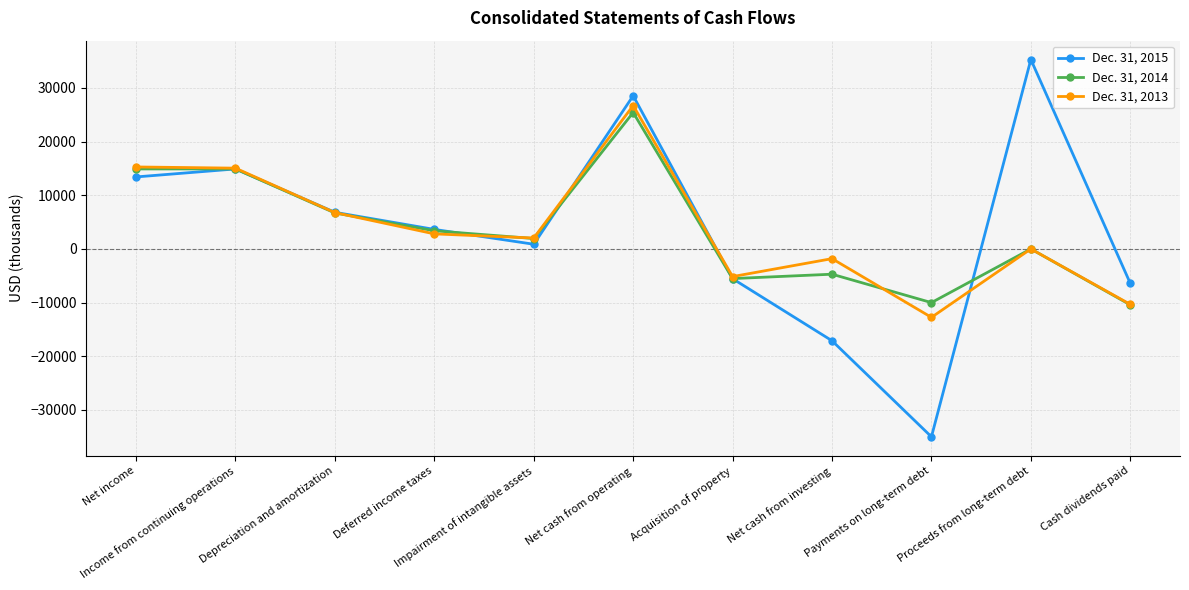

At which category does the chart reach its minimum across all series?

Payments on long-term debt